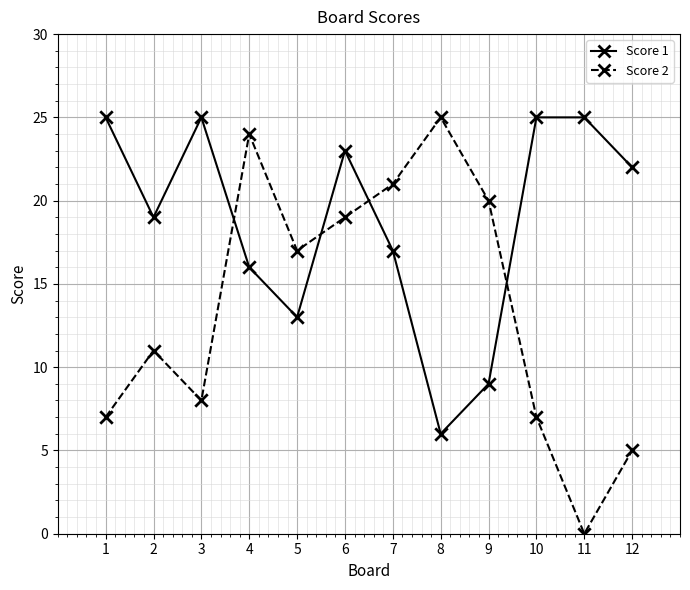

Which series has the largest range (max minus min)?

Score 2